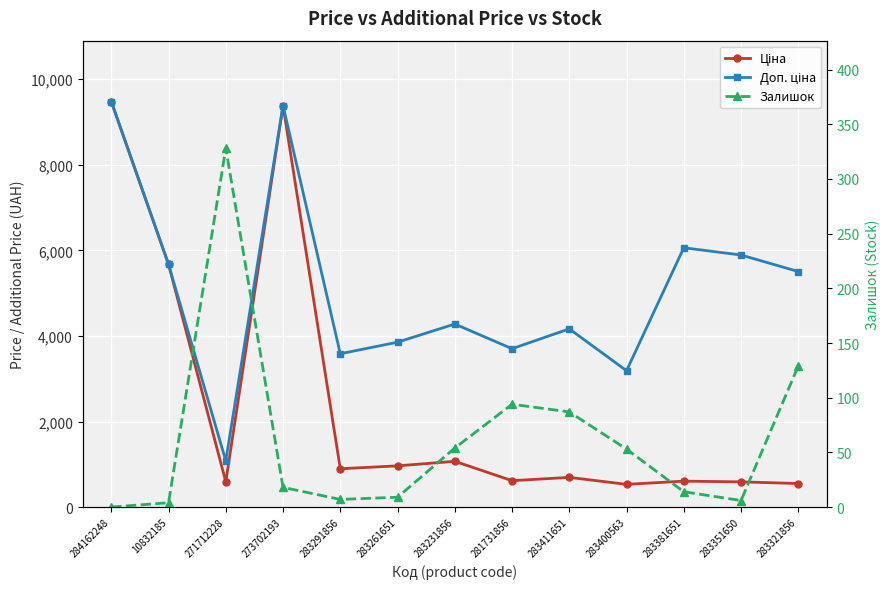

True or false: Ціна and Доп. ціна intersect in this chart.

False